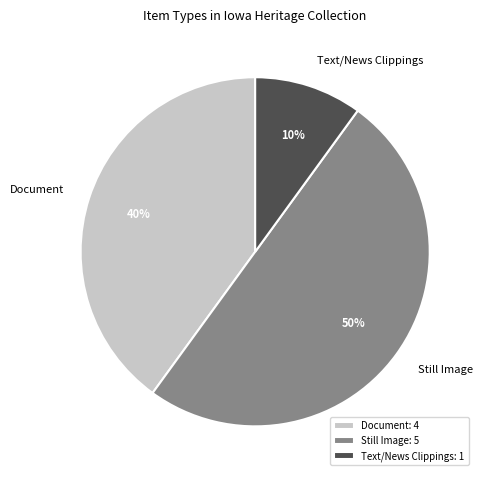

How many slices are in this pie chart?

3